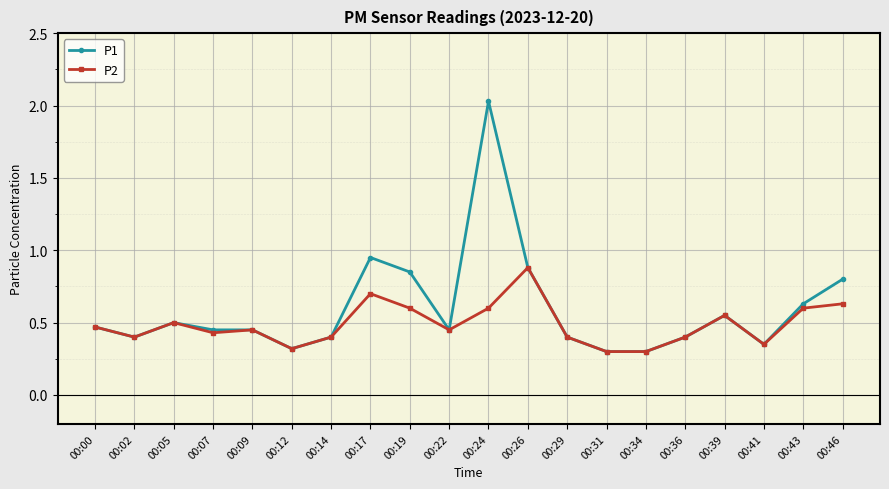

At how many categories does at least one series exceed 0?

20